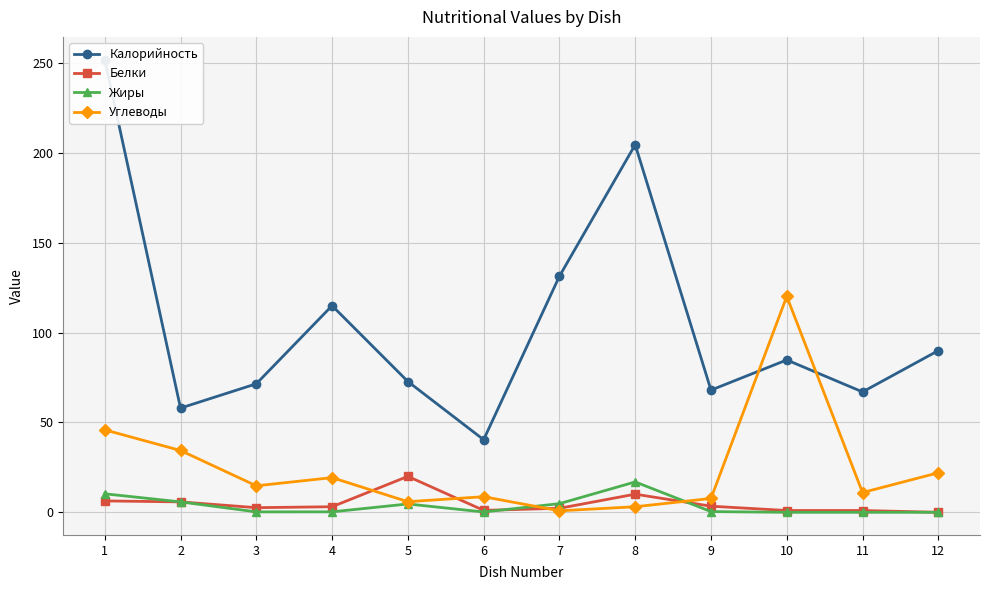

True or false: Белки has more than 2 interior local peaks.

False